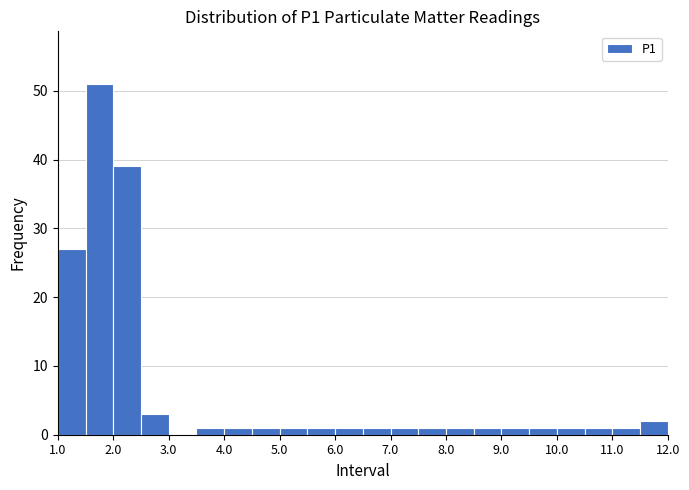

Over which range of the x-axis is the bar tallest?

1.5 to 2.0